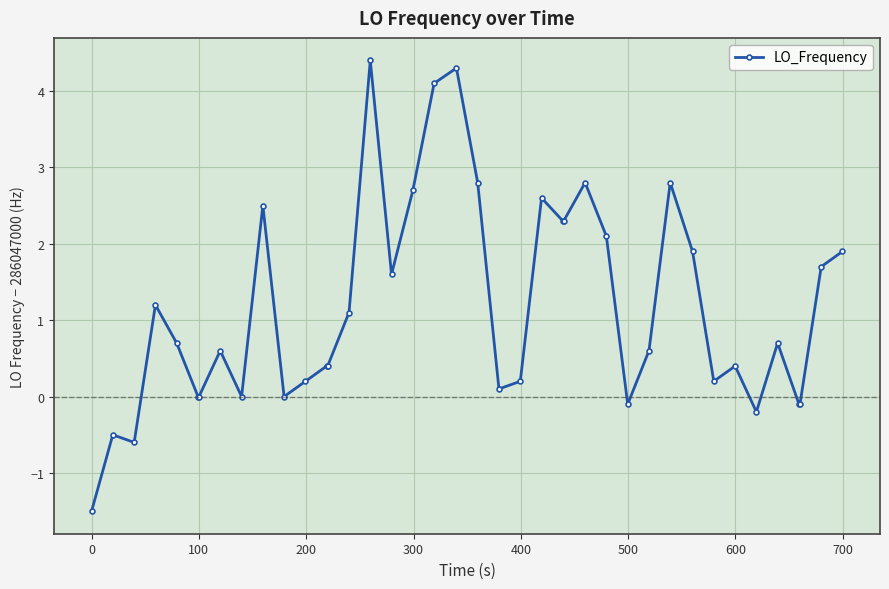

What is the difference between the second highest and second lowest values?

4.9